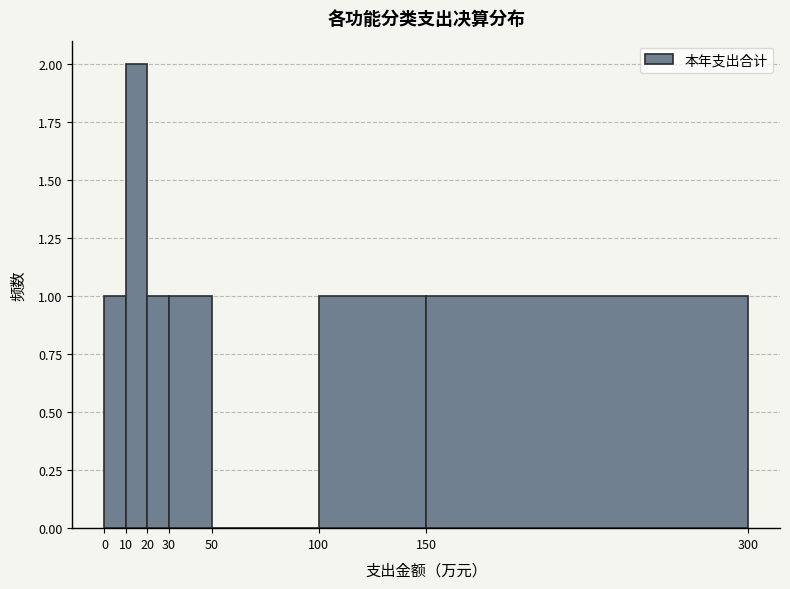

Reading left to right, list every bar in this chart as the range it spans on the x-axis followed by its height. The values are not printed on the chart, so give them approximately, as read against the axis.

0 to 10: 1
10 to 20: 2
20 to 30: 1
30 to 50: 1
50 to 100: 0
100 to 150: 1
150 to 300: 1